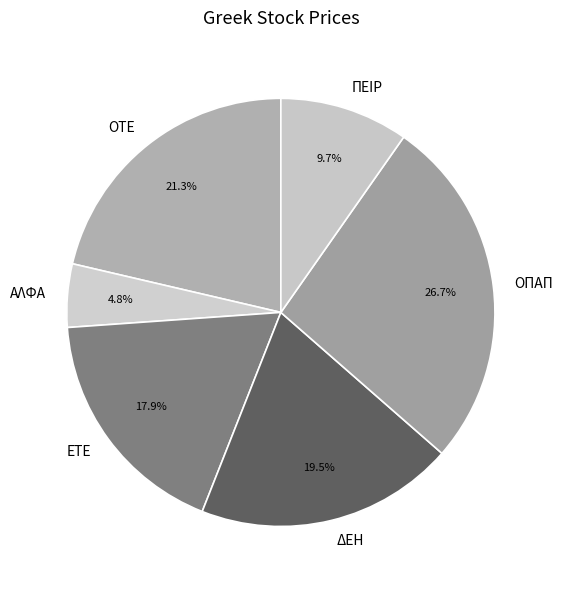

What portion of the pie excludes ΕΤΕ?

82.1%